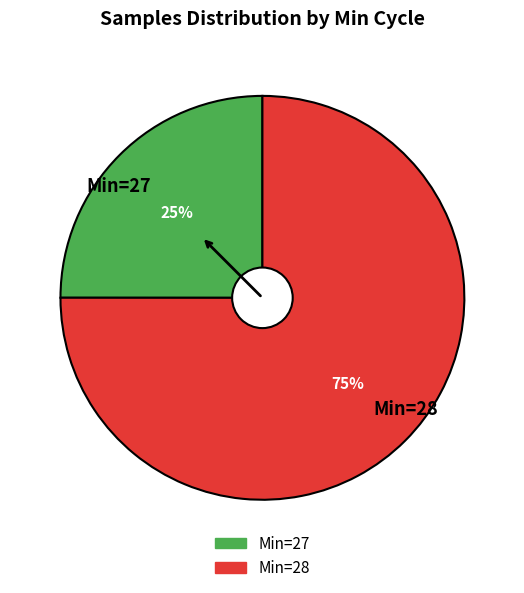

Do Min=27 and Min=28 together represent more than half of the pie?

Yes